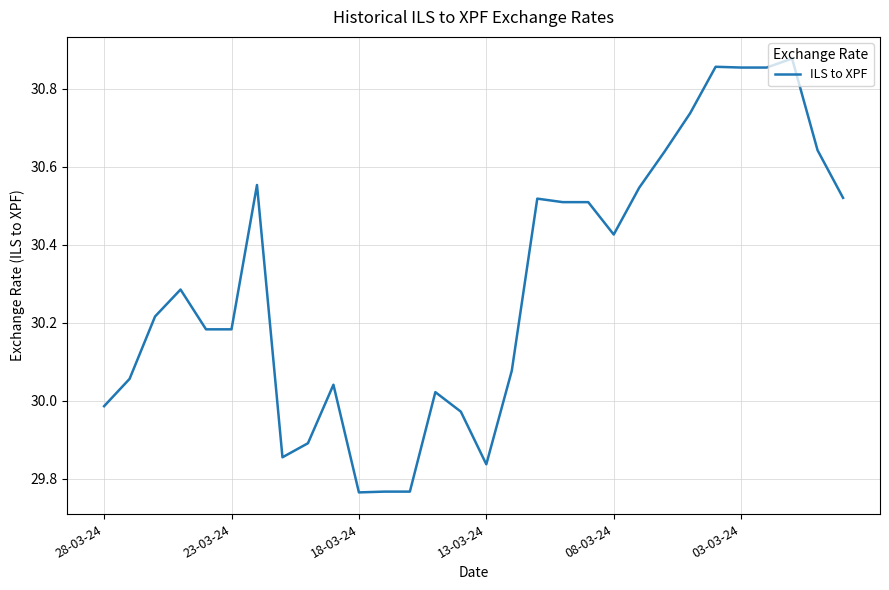

What is the difference between the maximum and minimum values?

1.1